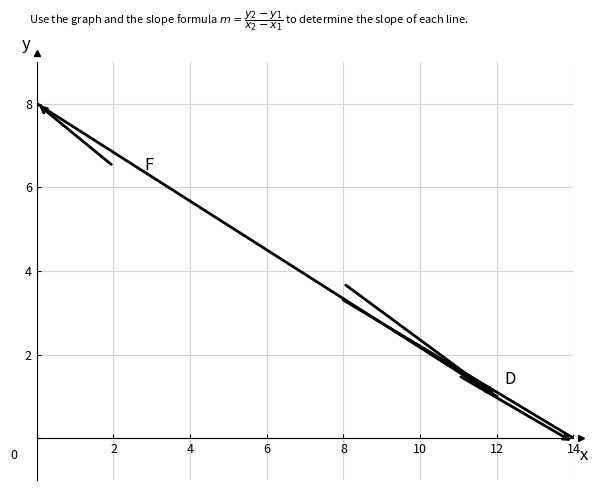

What are all the series names shown in the legend?

Line F, Line D